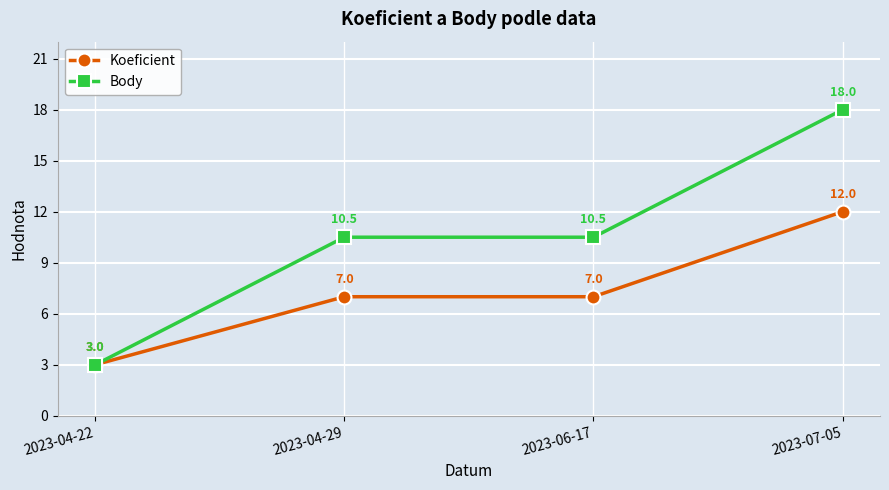

What is the approximate value of Body at 2023-04-29?

10.5